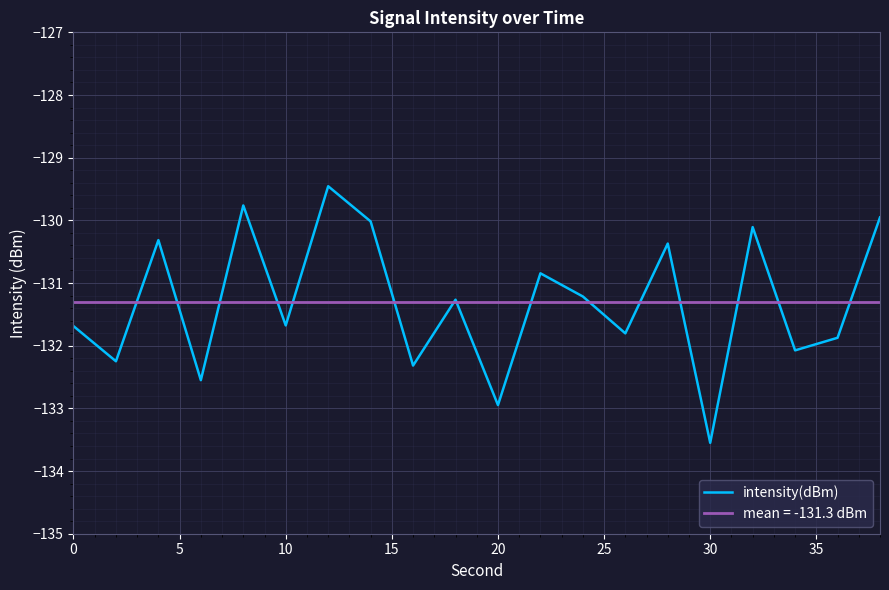

At which label does intensity(dBm) reach its minimum?

30